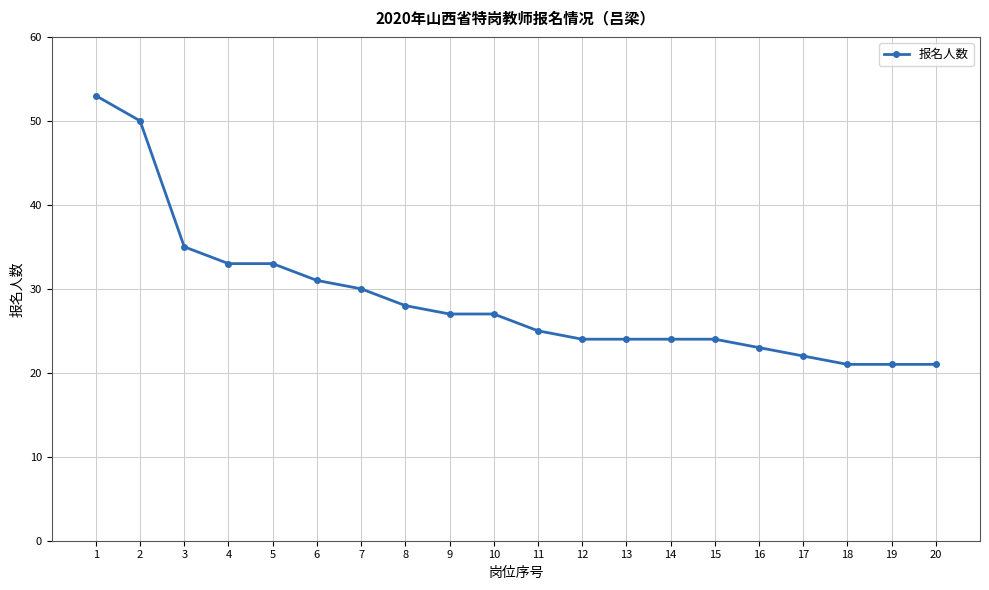

Approximately how many times larger is the value at 16 compared to 15?

1.0